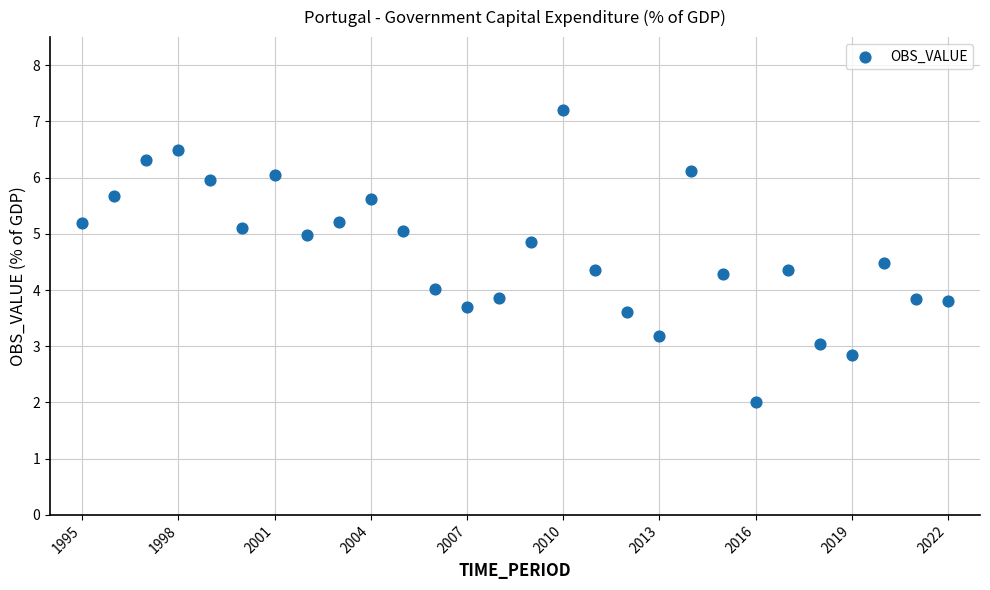

What is the range of X values (max minus min)?

27.0